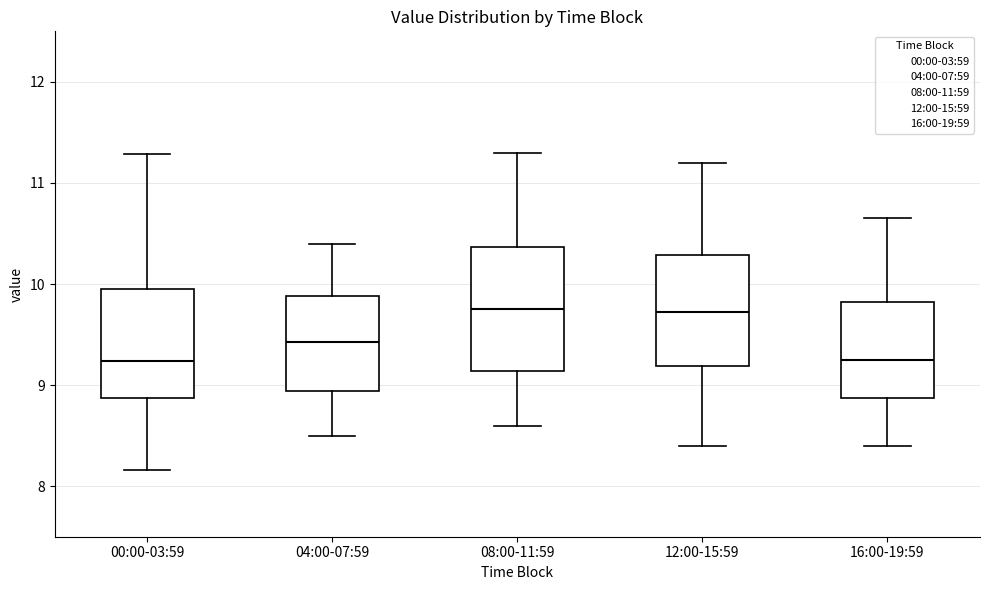

Comparing the boxes themselves (not the whiskers), which one is the tallest?

08:00-11:59